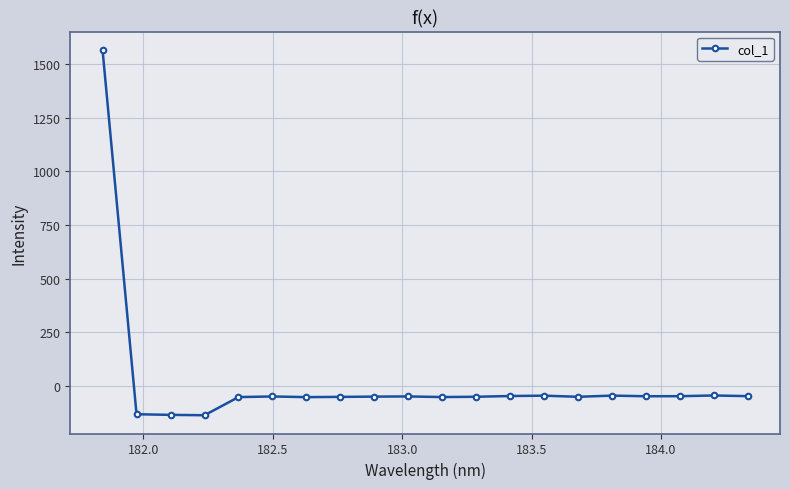

What is the value of the 5th point from the left?

-52.7